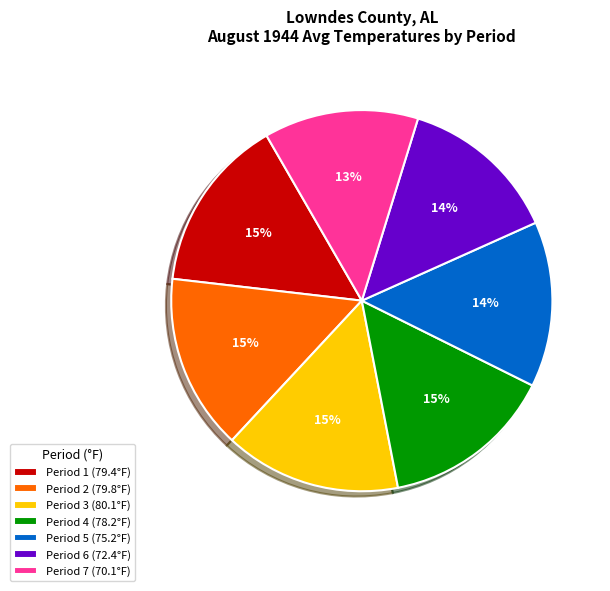

Do Period 1 (79.4°F) and Period 6 (72.4°F) together represent more than half of the pie?

No